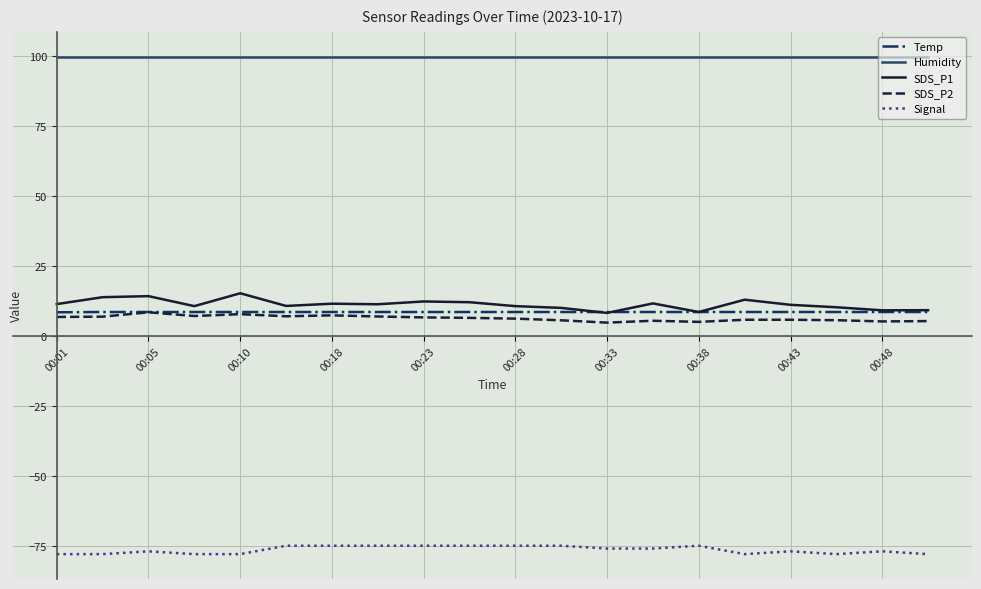

Which series has the largest total across all categories?

Humidity